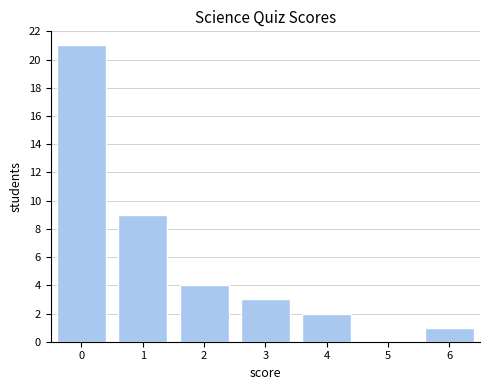

Reading left to right, list all the values displayed in this chart.

0=21	1=9	2=4	3=3	4=2	5=0	6=1